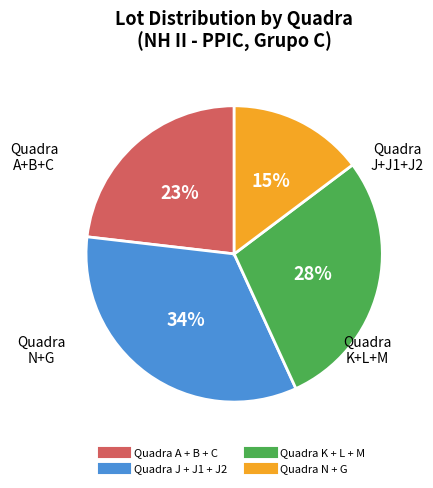

To the nearest percent, what is the difference between the largest and smallest slice percentages?

19%